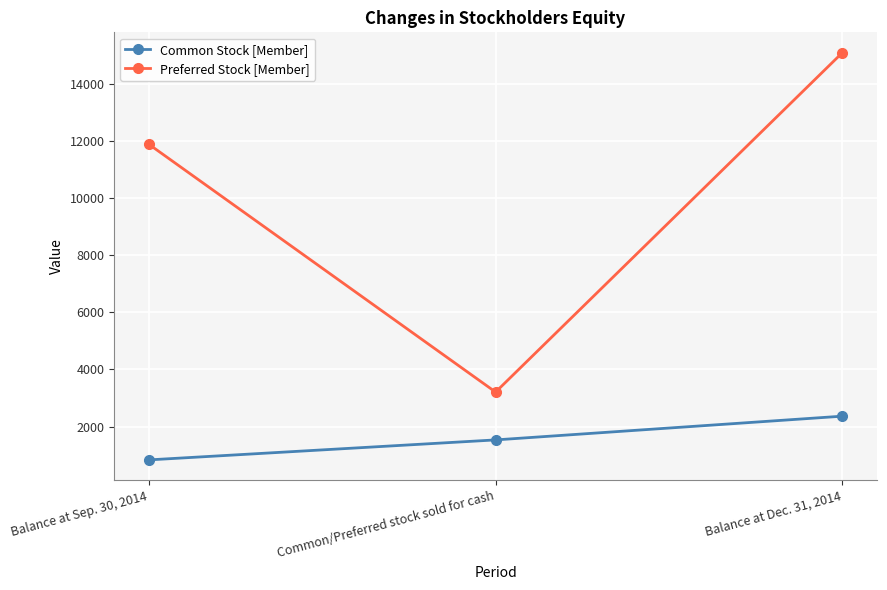

Reading left to right, extract all data points from this chart.

Common Stock [Member]: Balance at Sep. 30, 2014=831	Common/Preferred stock sold for cash=1531	Balance at Dec. 31, 2014=2362
Preferred Stock [Member]: Balance at Sep. 30, 2014=11884	Common/Preferred stock sold for cash=3206	Balance at Dec. 31, 2014=15090